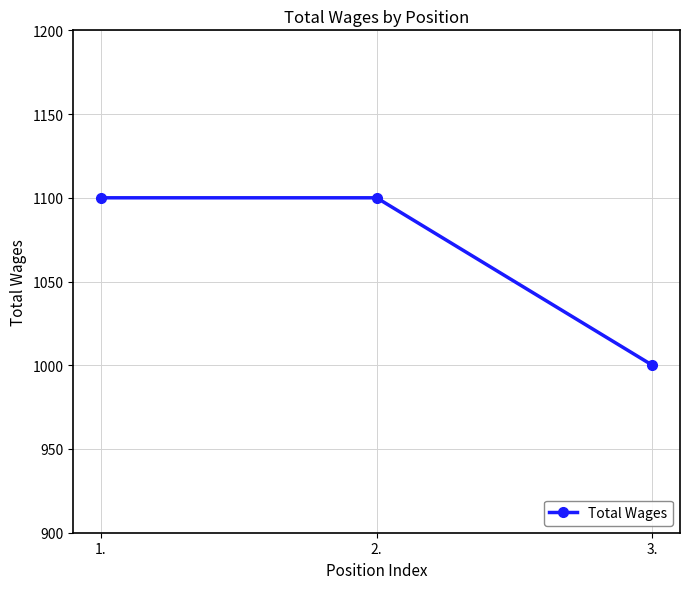

At which category does the chart reach its minimum across all series?

3.